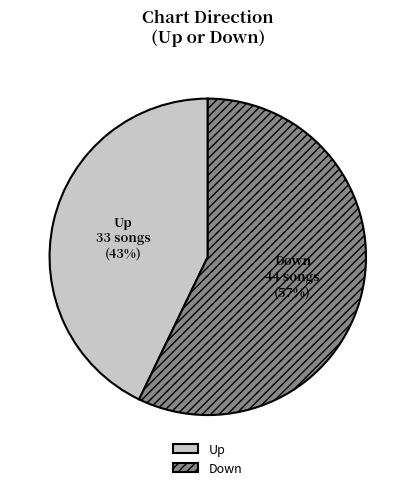

Which category has the smallest portion of the pie?

Up